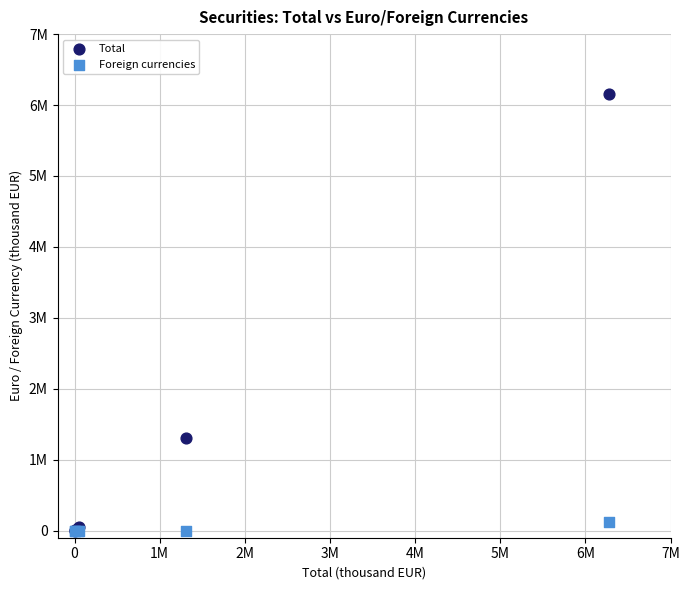

Which series reaches the maximum Y coordinate?

Total